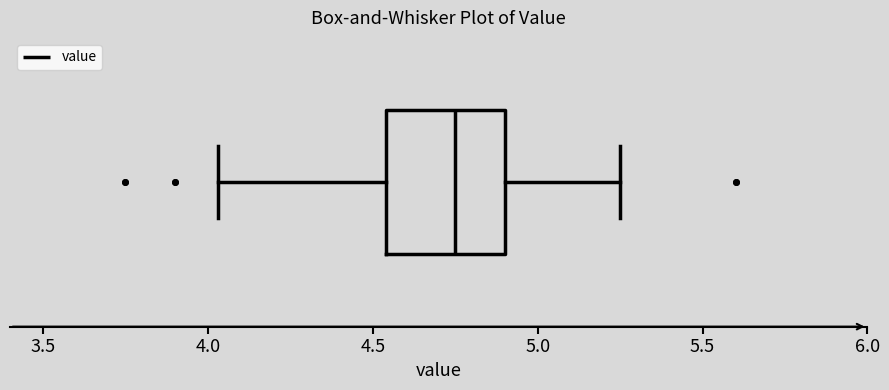

Transcribe this box plot: give where the median line is, the range the box spans, and where the two whiskers end, as read against the x-axis. The values are not printed on the chart, so give them approximately, as read against the axis.

median 4.75, box 4.55 to 4.90, whiskers 4.05 to 5.25